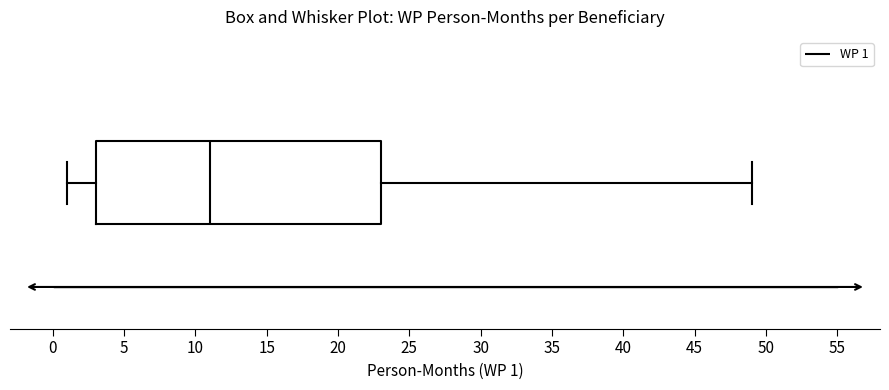

Transcribe this box plot: give where the median line is, the range the box spans, and where the two whiskers end, as read against the x-axis. The values are not printed on the chart, so give them approximately, as read against the axis.

median 11, box 3 to 23, whiskers 1 to 49